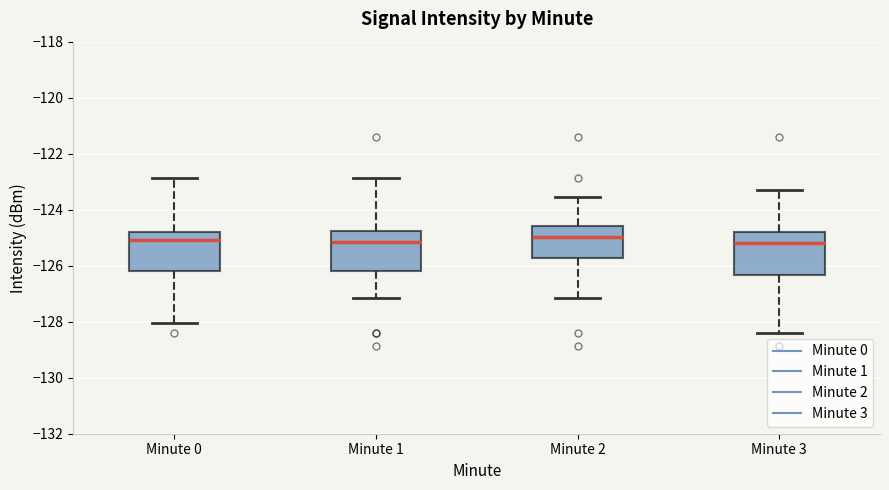

Reading left to right, read every box against the y-axis: the position of its median line, the range the box covers, and the ends of its whiskers. The values are not printed on the chart, so give them approximately, as read against the axis.

Minute 0: median -125.0, box -126.2 to -124.8, whiskers -128.0 to -122.8
Minute 1: median -125.2, box -126.2 to -124.8, whiskers -127.2 to -122.8
Minute 2: median -125.0, box -125.8 to -124.6, whiskers -127.2 to -123.6
Minute 3: median -125.2, box -126.4 to -124.8, whiskers -128.4 to -123.2